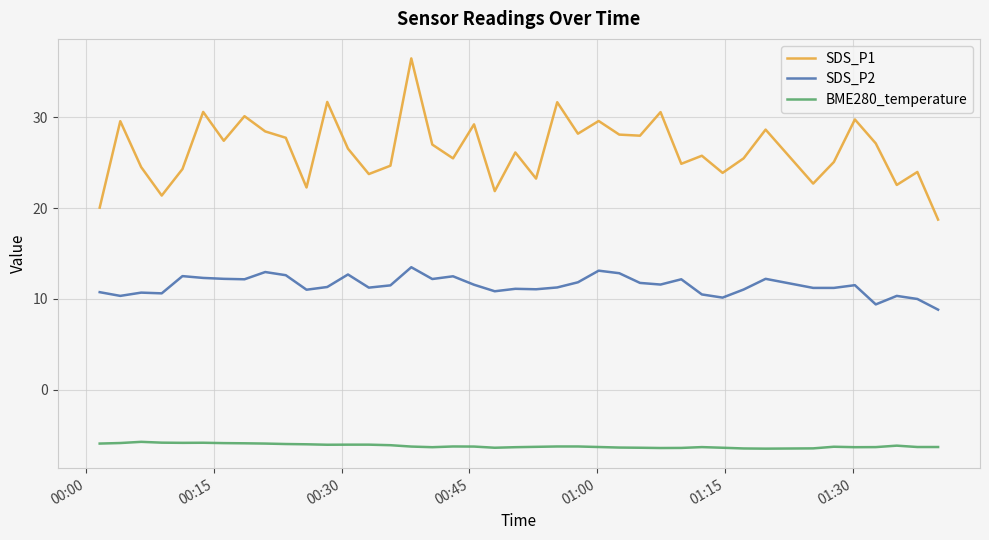

In SDS_P1, how many points are lower than both neighbors (excluding endpoints)?

13